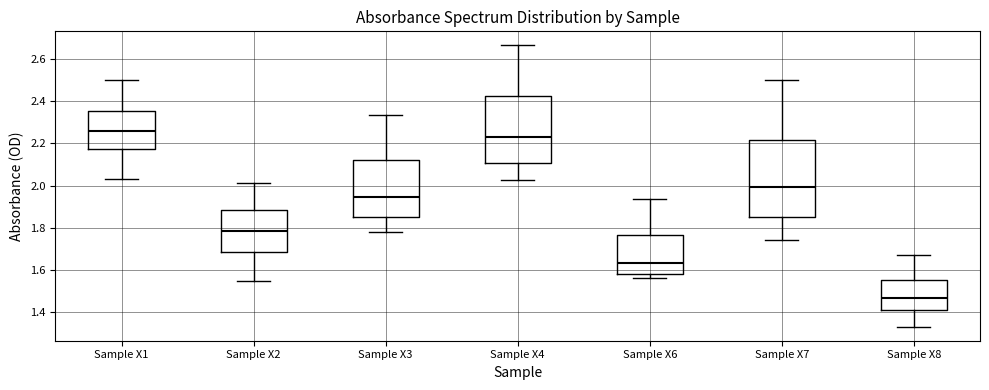

Which box is the tallest, from its lower edge to its upper edge?

Sample X7